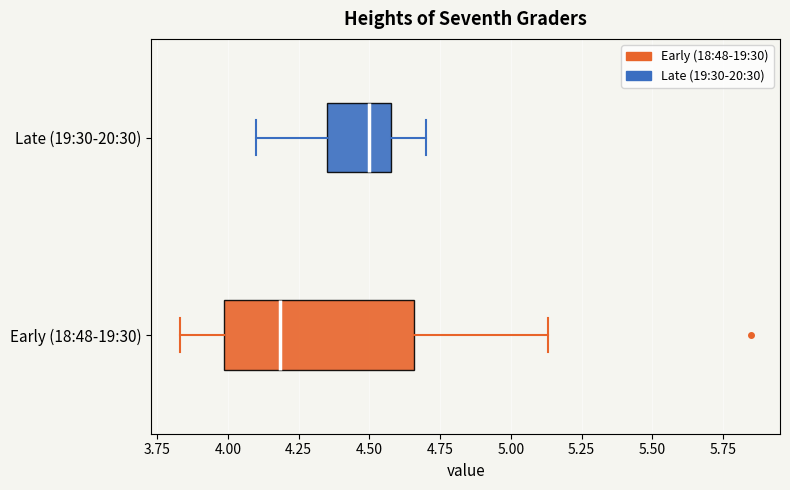

Where does the left whisker of the box for Late (19:30-20:30) end on the x-axis? The values are not printed on the chart, so give them approximately, as read against the axis.

4.10